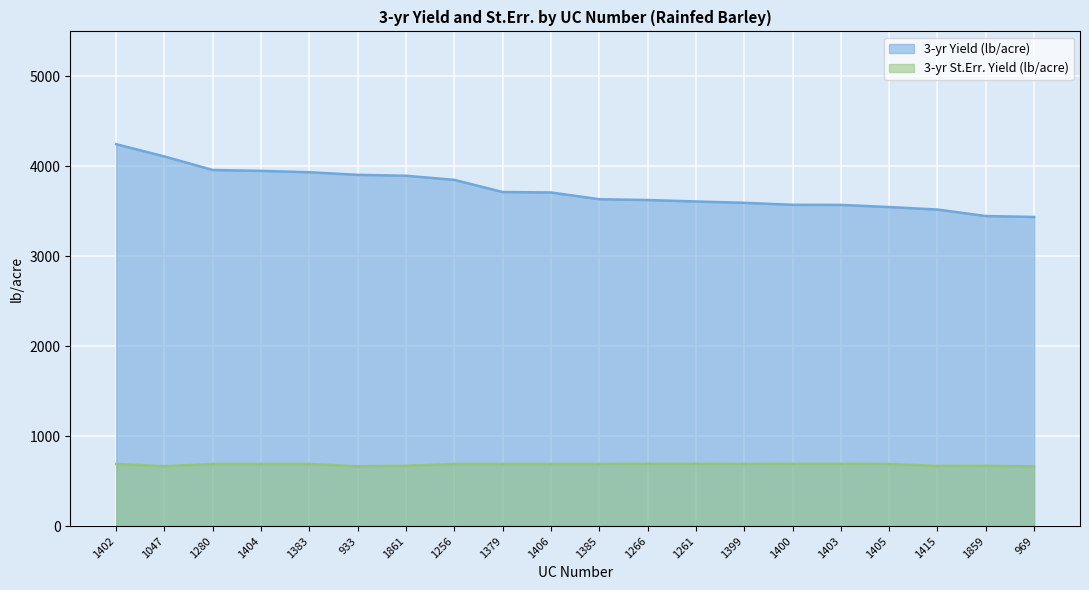

Which series has the largest total across all categories?

3-yr Yield (lb/acre)